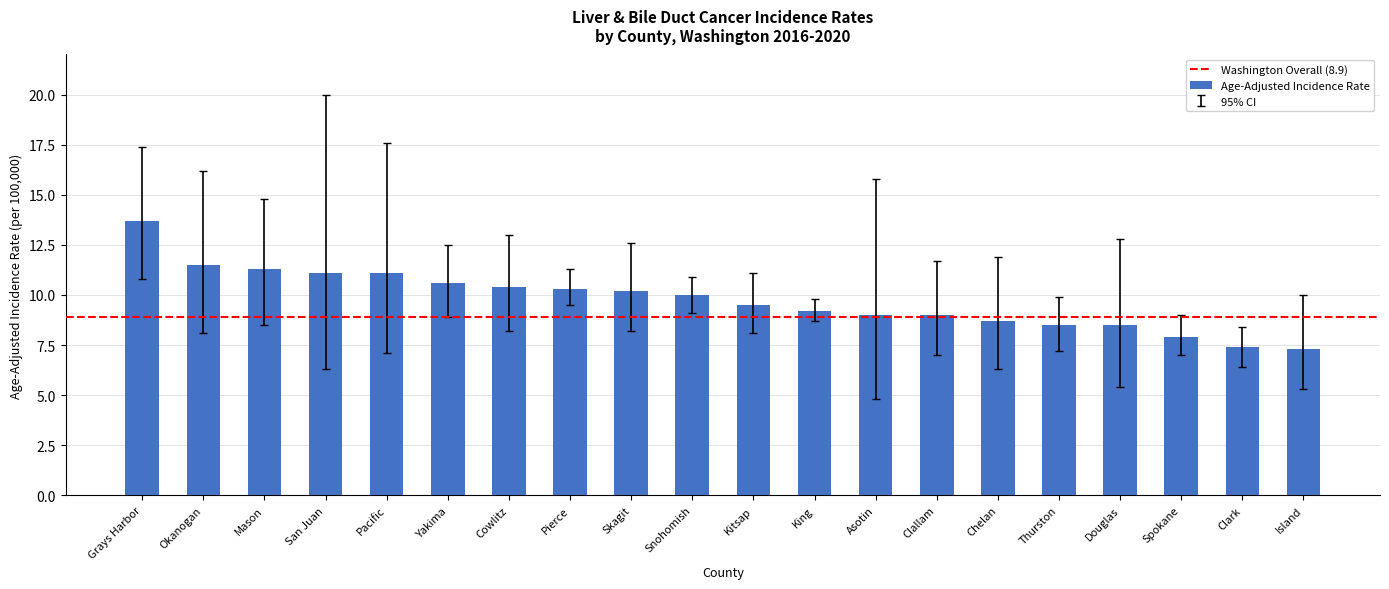

At which category does the chart reach its peak across all series?

Grays Harbor